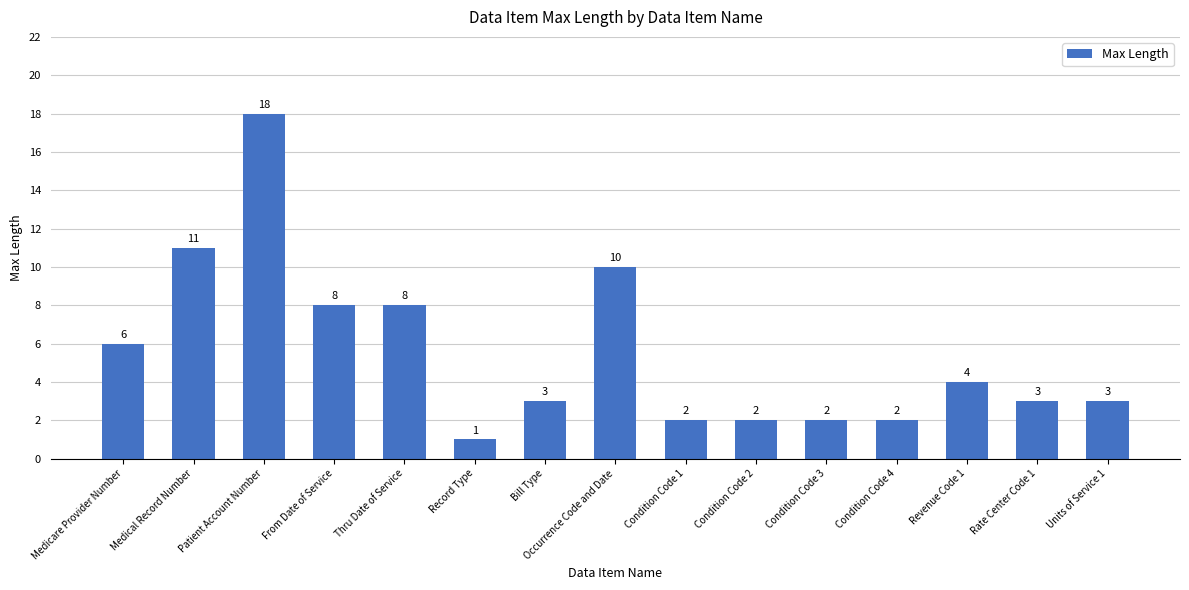

Does the chart contain stacked bars?

No